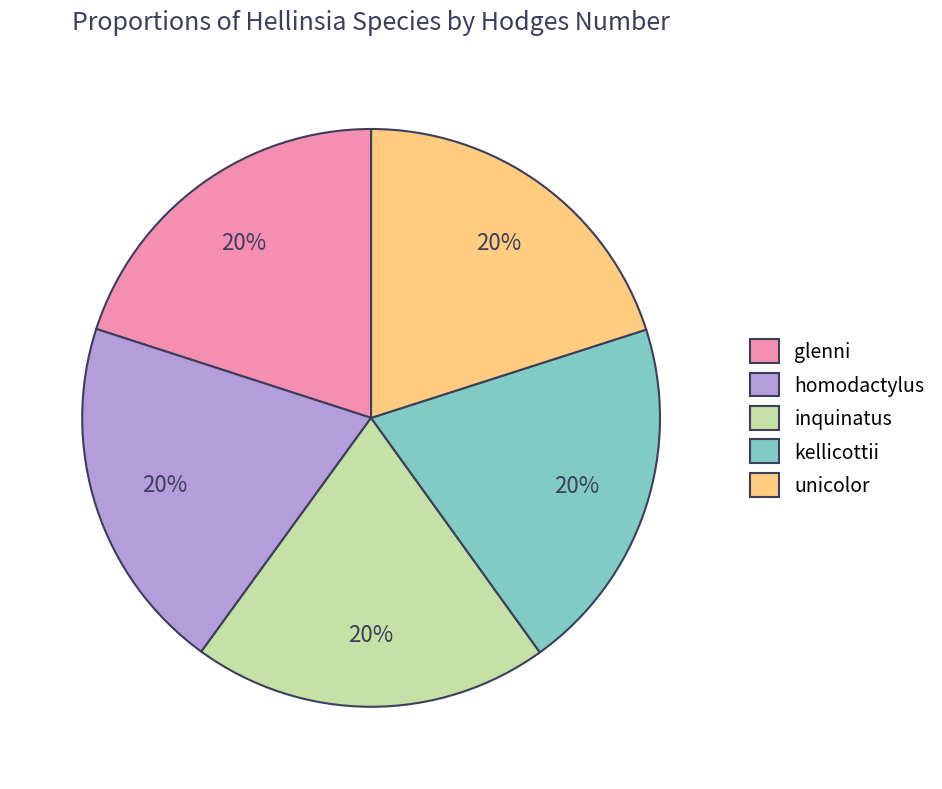

Does unicolor represent more than half of the total?

No